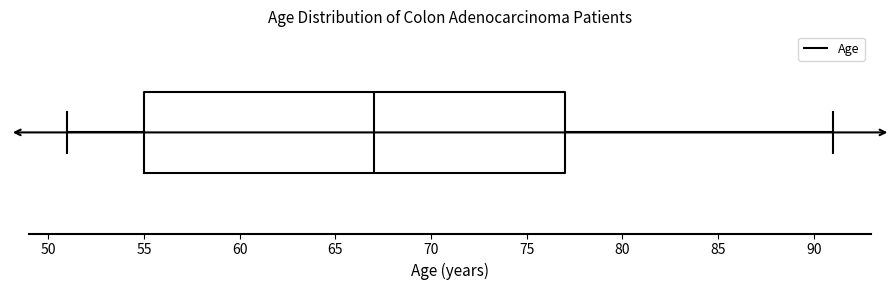

Read this box plot against the x-axis: the position of the median line, the range covered by the box, and the ends of both whiskers. The values are not printed on the chart, so give them approximately, as read against the axis.

median 67, box 55 to 77, whiskers 51 to 91